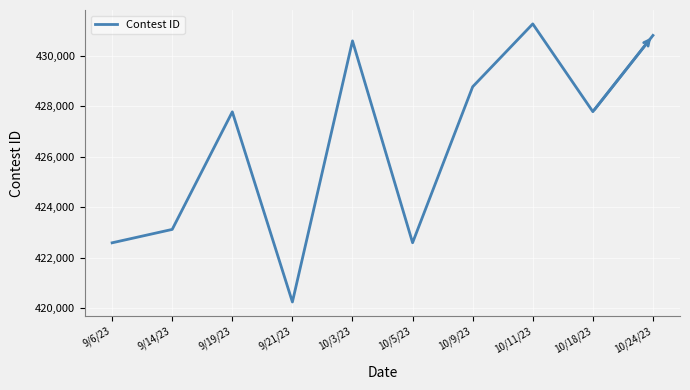

True or false: there are more than 1 points higher than both neighbors.

True